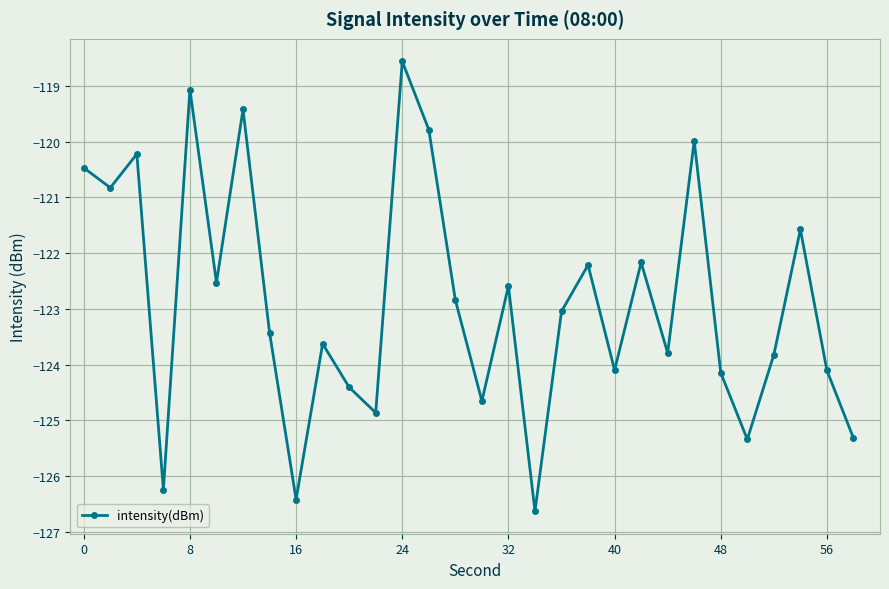

What is the average value?

-122.9